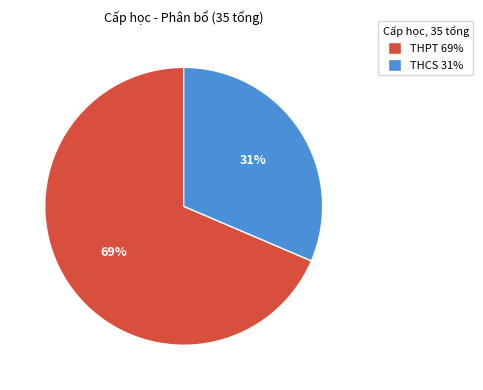

Do THCS 31% and THPT 69% together represent more than half of the pie?

Yes